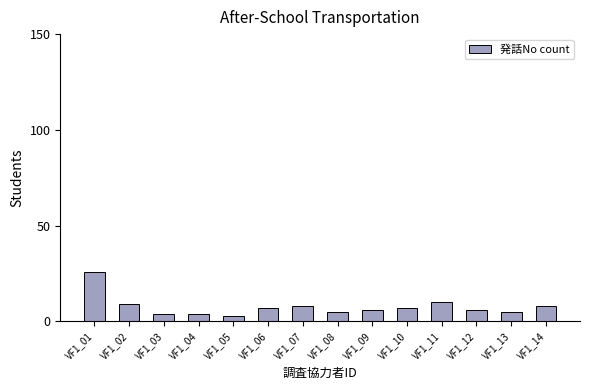

Read the value at VF1_05, to the nearest 5.

5